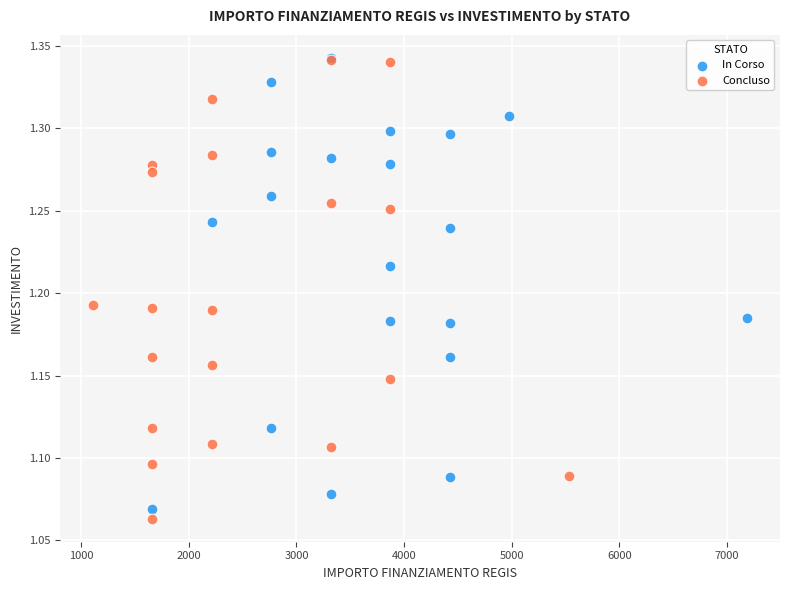

Which series reaches the minimum Y coordinate?

Concluso